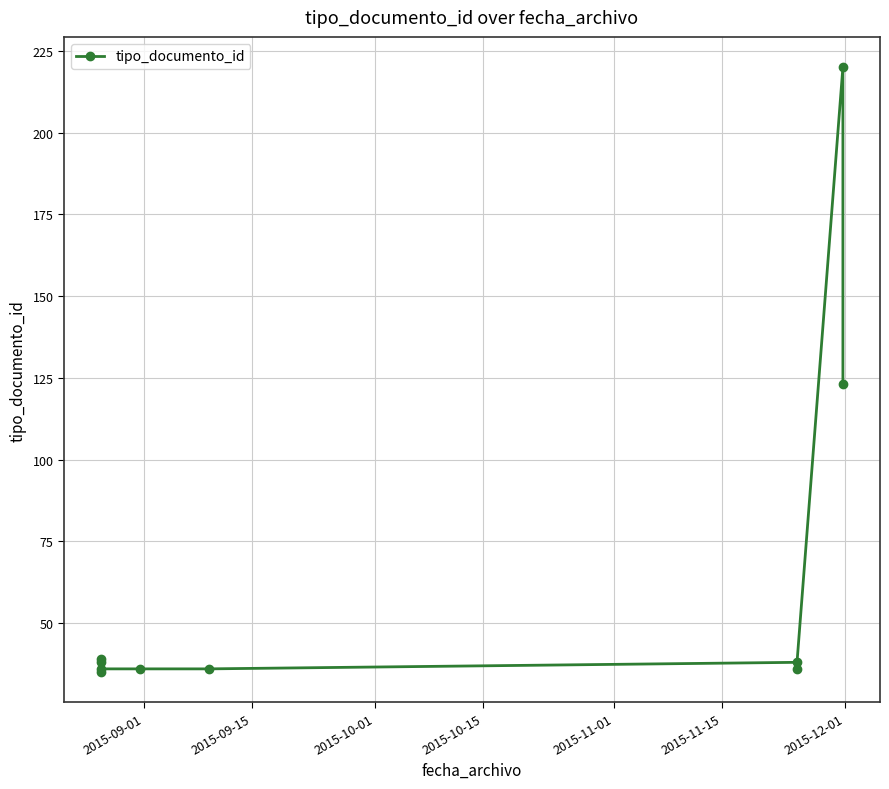

What is the difference between the maximum and second lowest values?

184